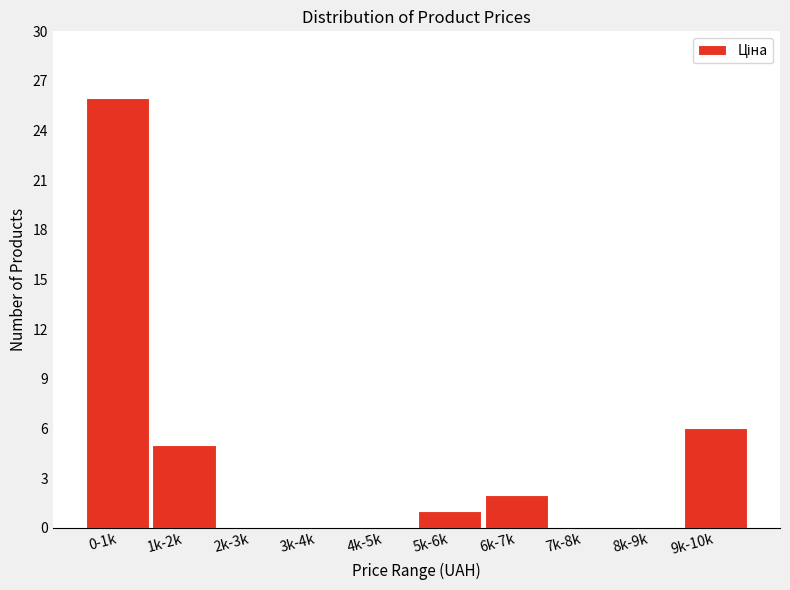

Reading left to right, what are all the values shown in this chart?

0-1k=26	1k-2k=5	2k-3k=0	3k-4k=0	4k-5k=0	5k-6k=1	6k-7k=2	7k-8k=0	8k-9k=0	9k-10k=6